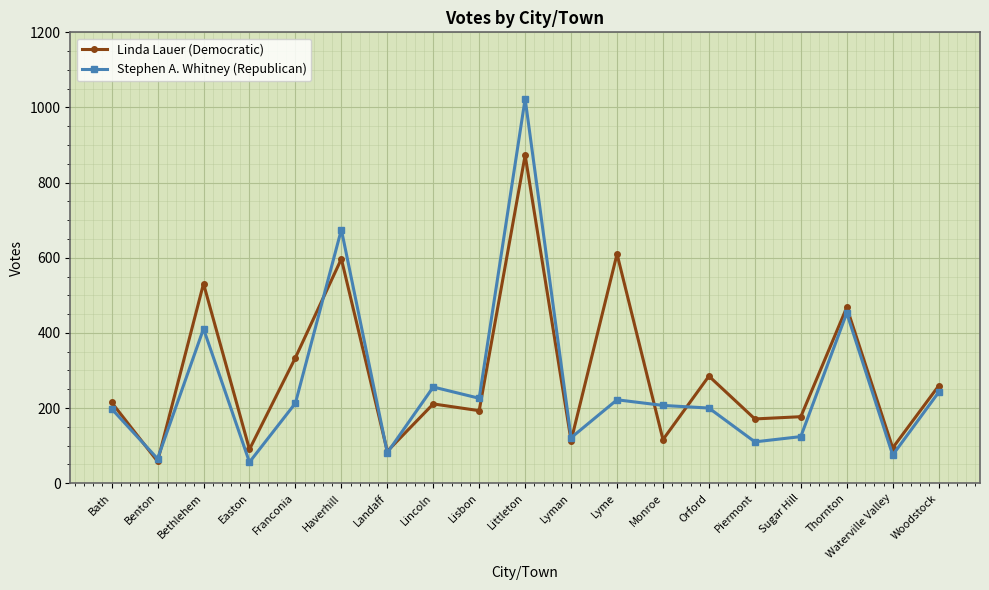

What is the spread (max minus min) of values at Piermont?

61